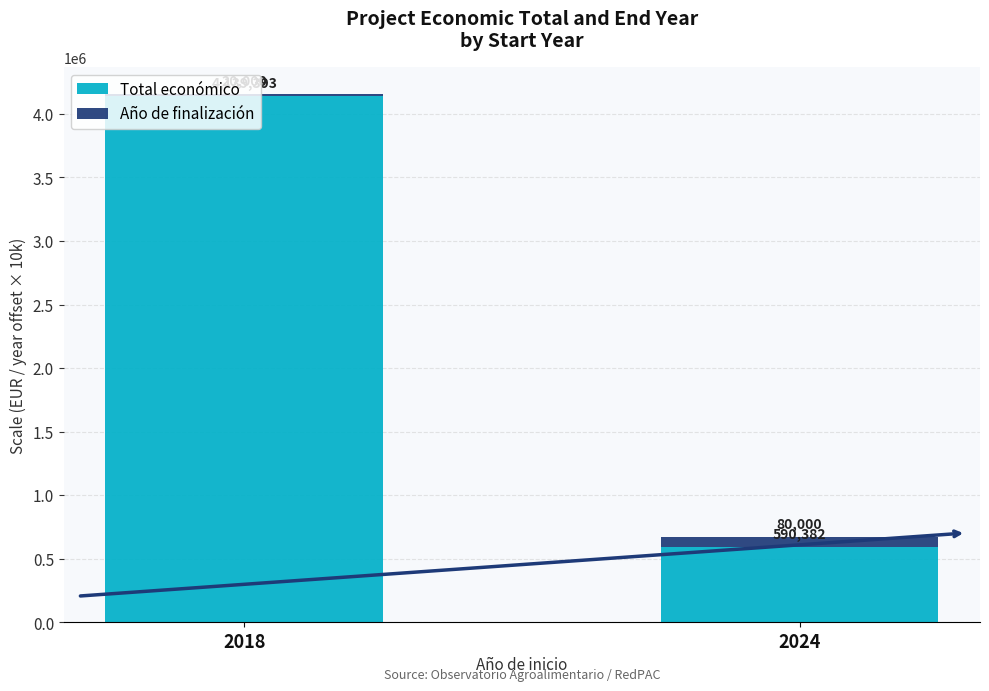

At which category is the sum across all series the highest?

2018